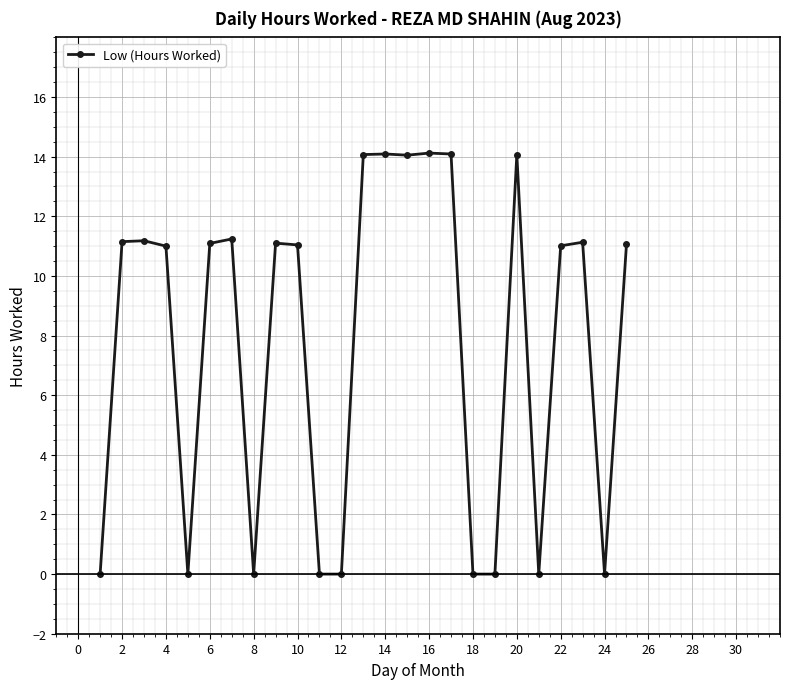

What is the average value?

7.8